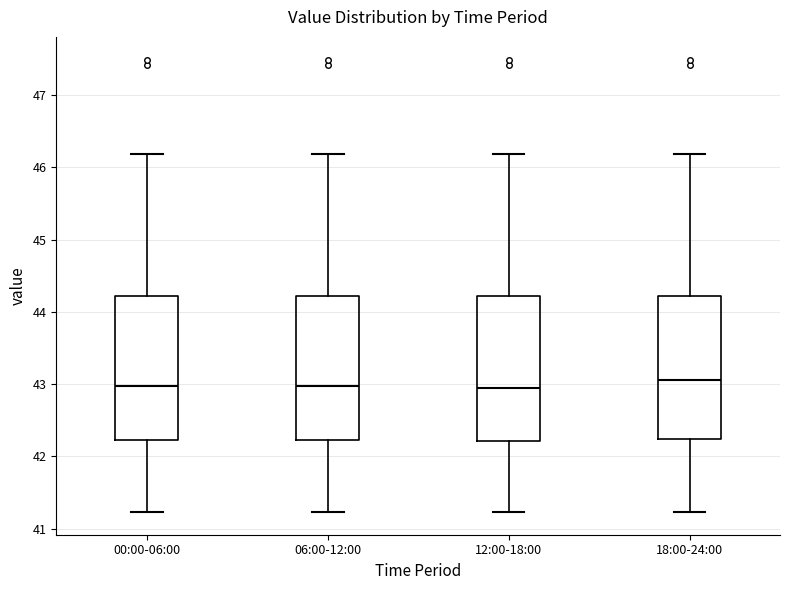

Where does the lower whisker of the box for 06:00-12:00 end on the y-axis? The values are not printed on the chart, so give them approximately, as read against the axis.

41.2